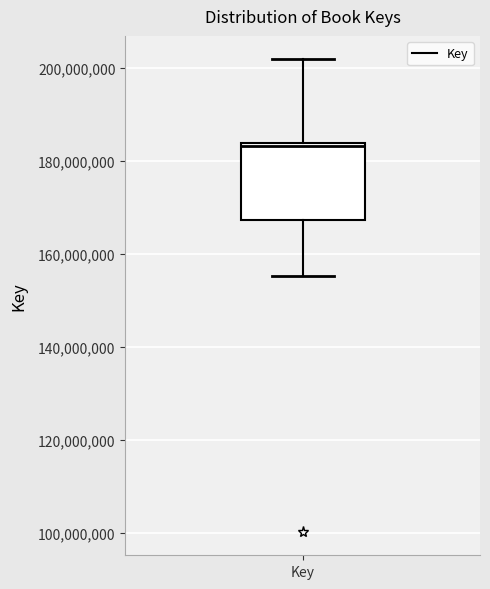

Where does the upper whisker of the box for Key end on the y-axis? The values are not printed on the chart, so give them approximately, as read against the axis.

202000000